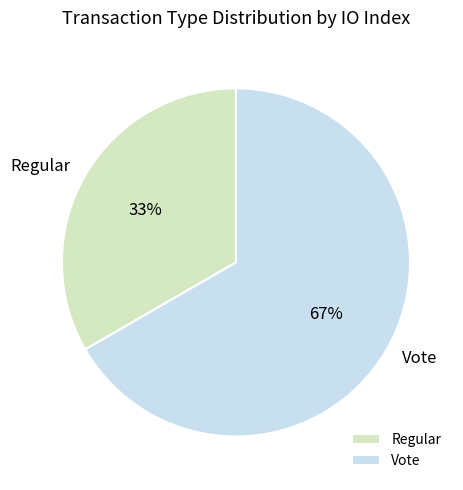

Which has a higher value, Regular or Vote?

Vote